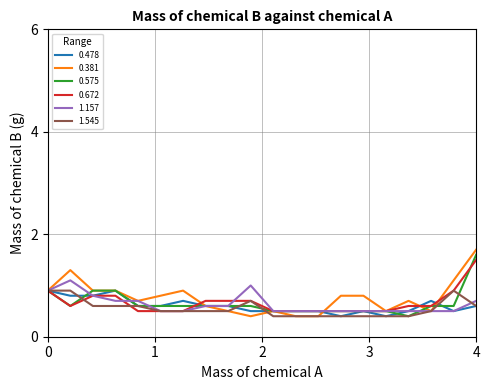

Reading right to left, what are all the values shown in this chart?

0.478: 0.6	0.5	0.7	0.5	0.4	0.5	0.4	0.5	0.5	0.5	0.5	0.6	0.6	0.7	0.6	0.6	0.9	0.8	0.8	0.9
0.381: 1.7	1.1	0.5	0.7	0.5	0.8	0.8	0.4	0.4	0.5	0.4	0.5	0.6	0.9	0.8	0.7	0.9	0.9	1.3	0.9
0.575: 1.6	0.6	0.6	0.4	0.5	0.5	0.5	0.5	0.5	0.5	0.6	0.6	0.6	0.6	0.6	0.6	0.9	0.9	0.6	0.9
0.672: 1.5	0.9	0.6	0.6	0.5	0.5	0.5	0.5	0.5	0.5	0.7	0.7	0.7	0.5	0.5	0.5	0.8	0.8	0.6	0.9
1.157: 0.7	0.5	0.5	0.5	0.5	0.5	0.5	0.5	0.5	0.5	1.0	0.6	0.6	0.5	0.5	0.7	0.7	0.8	1.1	0.9
1.545: 0.6	0.9	0.5	0.4	0.4	0.4	0.4	0.4	0.4	0.4	0.7	0.5	0.5	0.5	0.5	0.6	0.6	0.6	0.9	0.9